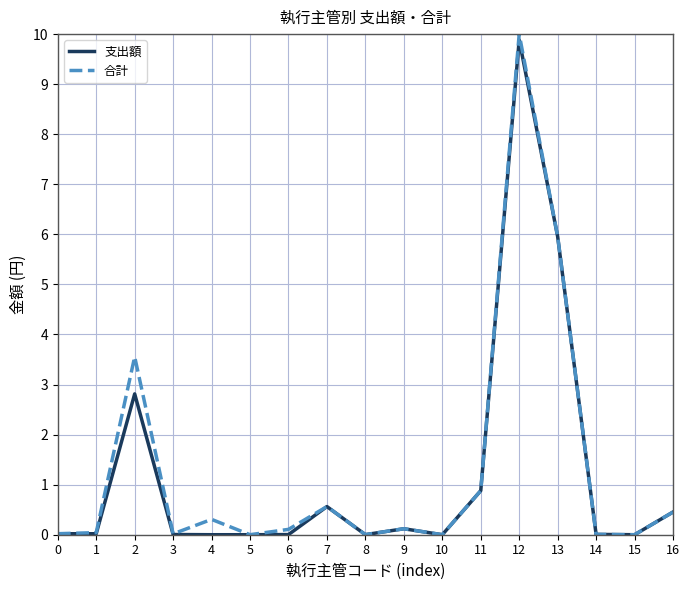

Which series has the widest spread of values?

合計